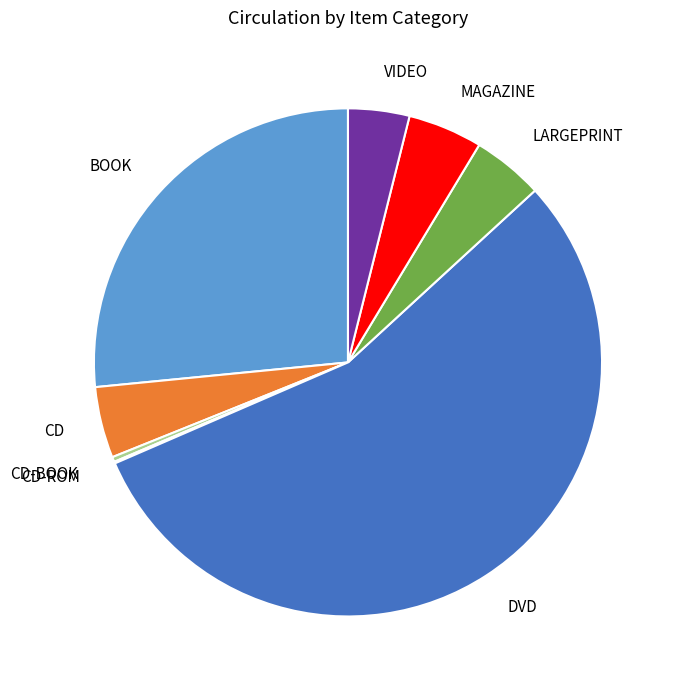

What is the largest slice in the pie chart?

DVD